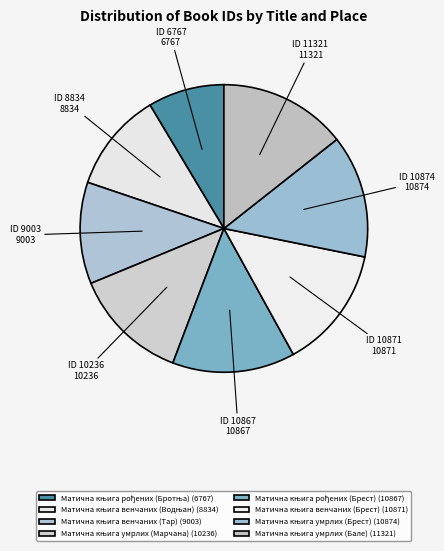

The Матична књига умрлих (Марчана) slice represents 4% of the pie. True or false?

False